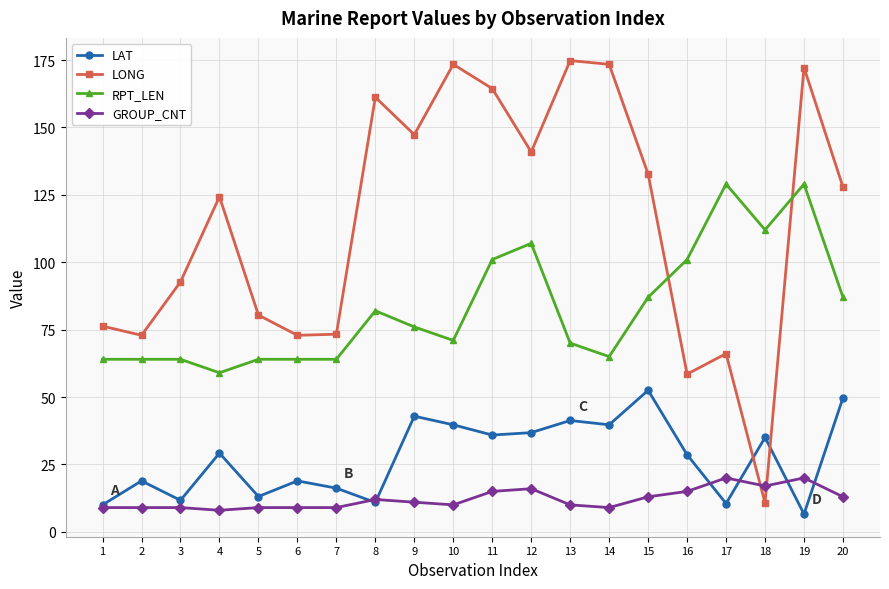

How many interior local valleys does the LONG series have?

6